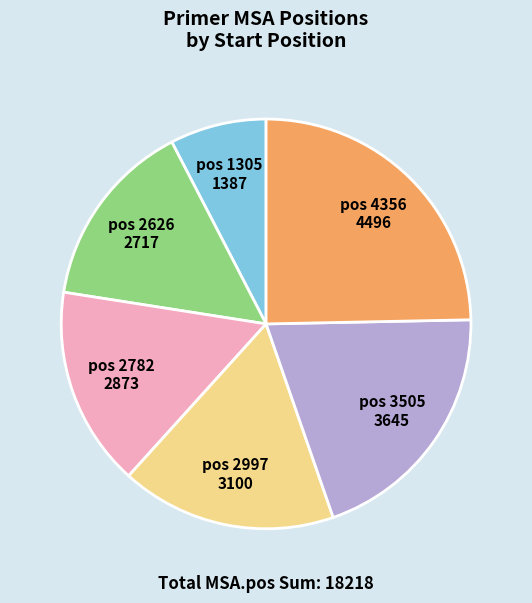

Is the sum of pos 2626 2717 and pos 4356 4496 greater than half?

No